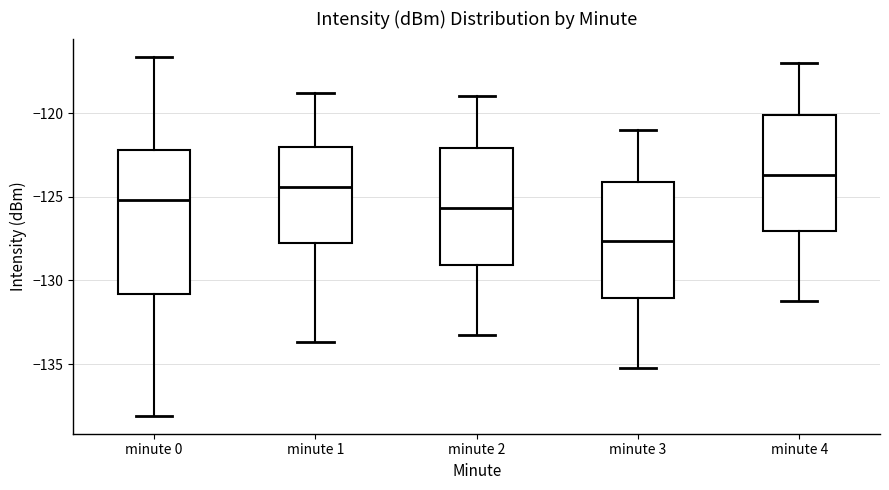

Reading left to right, transcribe this box plot: for each box, give where its median line is, the range the box spans, and where its two whiskers end, as read against the y-axis. The values are not printed on the chart, so give them approximately, as read against the axis.

minute 0: median -125.0, box -131.0 to -122.0, whiskers -138.0 to -116.5
minute 1: median -124.5, box -128.0 to -122.0, whiskers -133.5 to -119.0
minute 2: median -125.5, box -129.0 to -122.0, whiskers -133.0 to -119.0
minute 3: median -127.5, box -131.0 to -124.0, whiskers -135.0 to -121.0
minute 4: median -123.5, box -127.0 to -120.0, whiskers -131.0 to -117.0